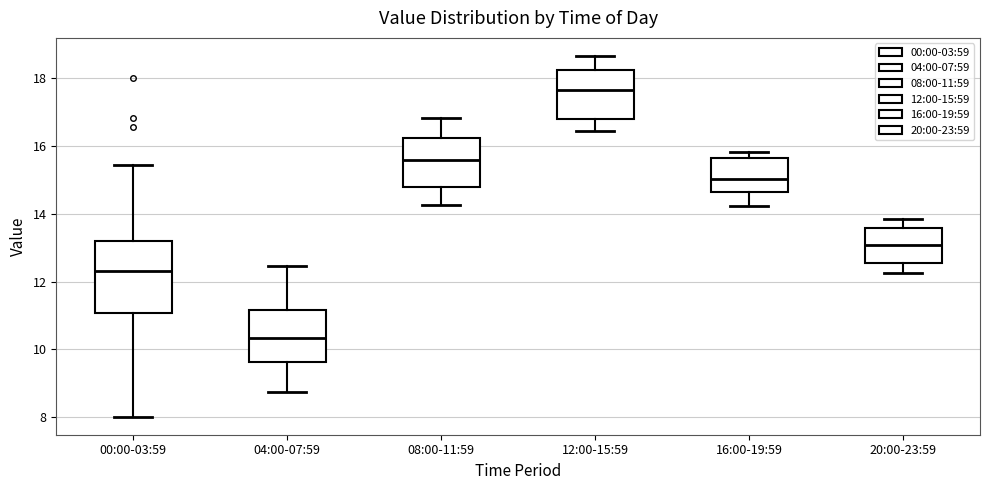

Where does the median line of the box for 20:00-23:59 sit on the y-axis? The values are not printed on the chart, so give them approximately, as read against the axis.

13.0